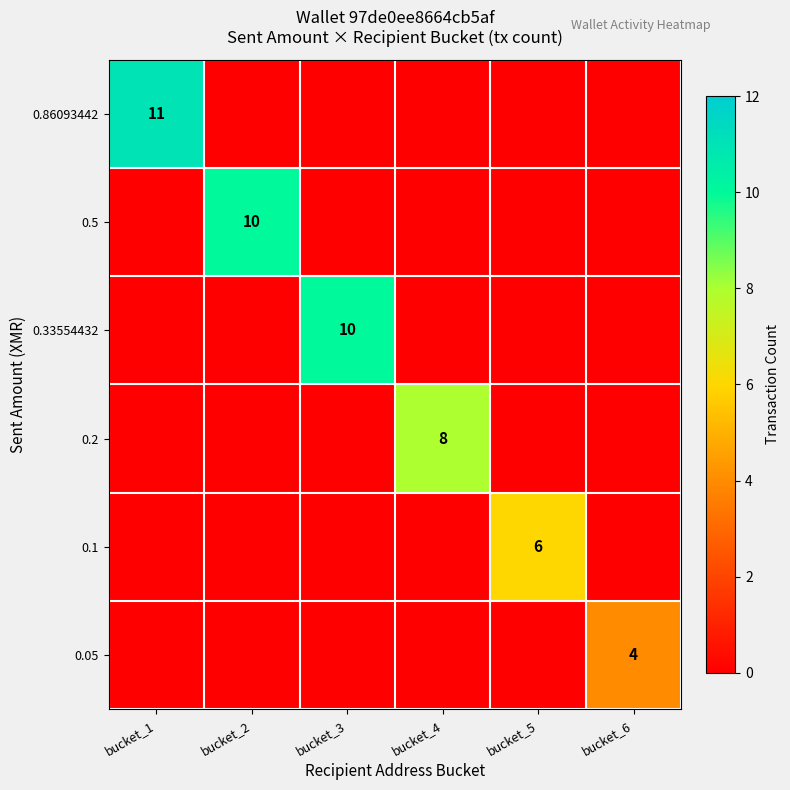

Which label corresponds to the smallest value in the chart?

bucket_2